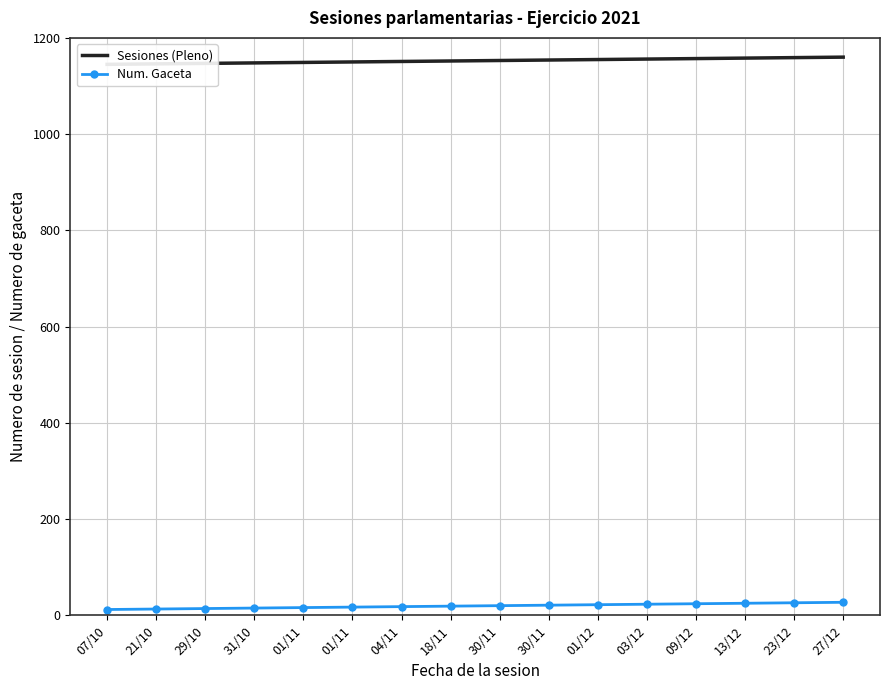

What is the average value of the Num. Gaceta series?

20